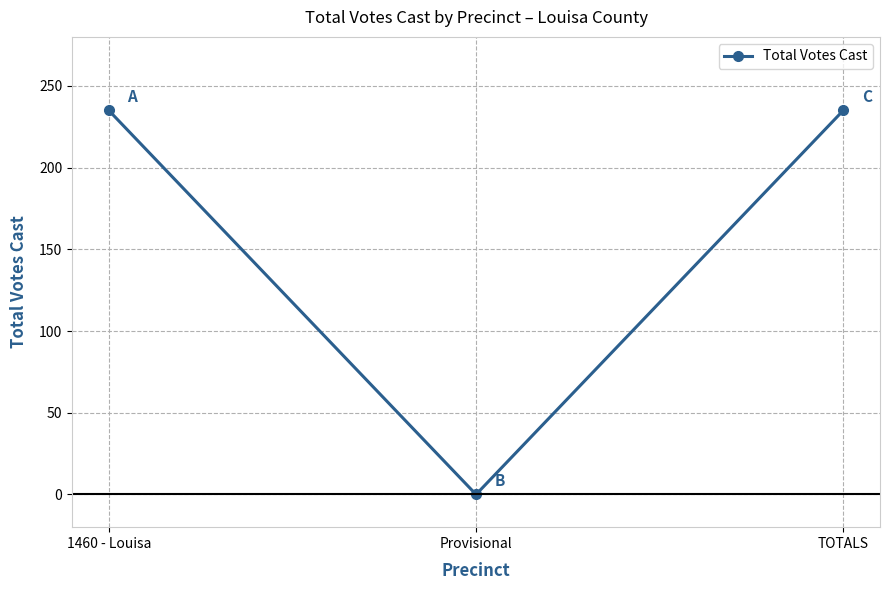

Is it true that the value at Provisional is 0?

True